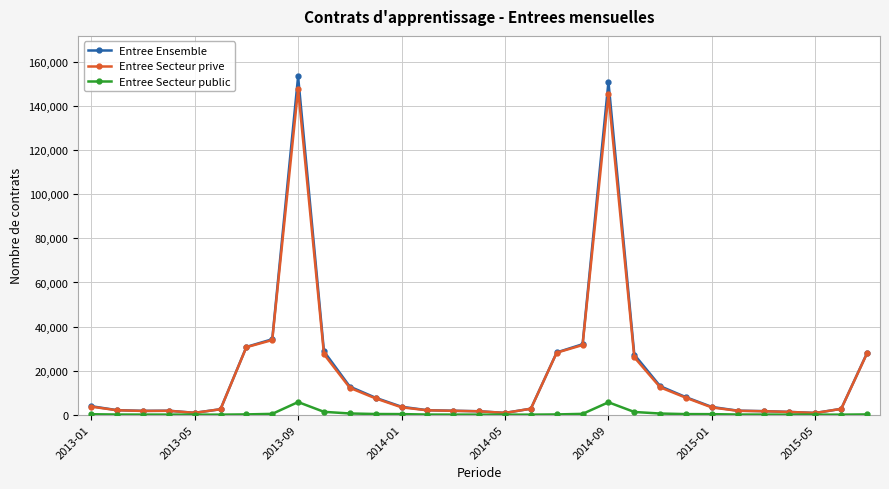

What is the sum of all Entree Secteur public values?

17564